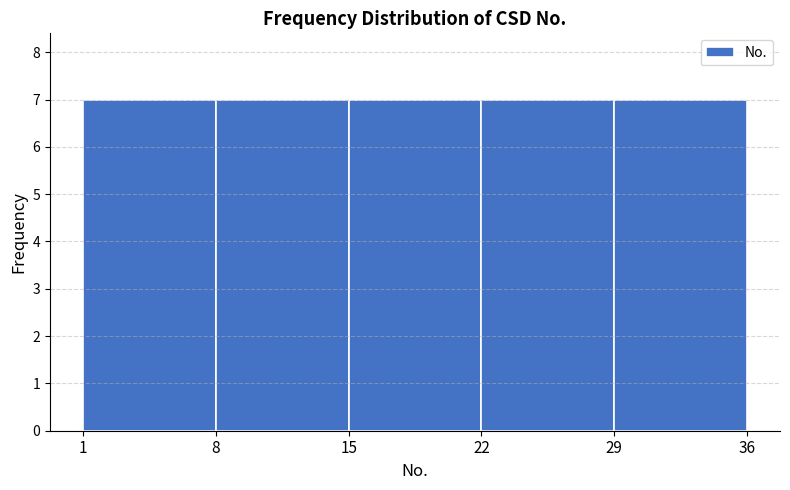

Reading left to right, list every bar in this chart as the range it spans on the x-axis followed by its height. The values are not printed on the chart, so give them approximately, as read against the axis.

1 to 8: 7
8 to 15: 7
15 to 22: 7
22 to 29: 7
29 to 36: 7